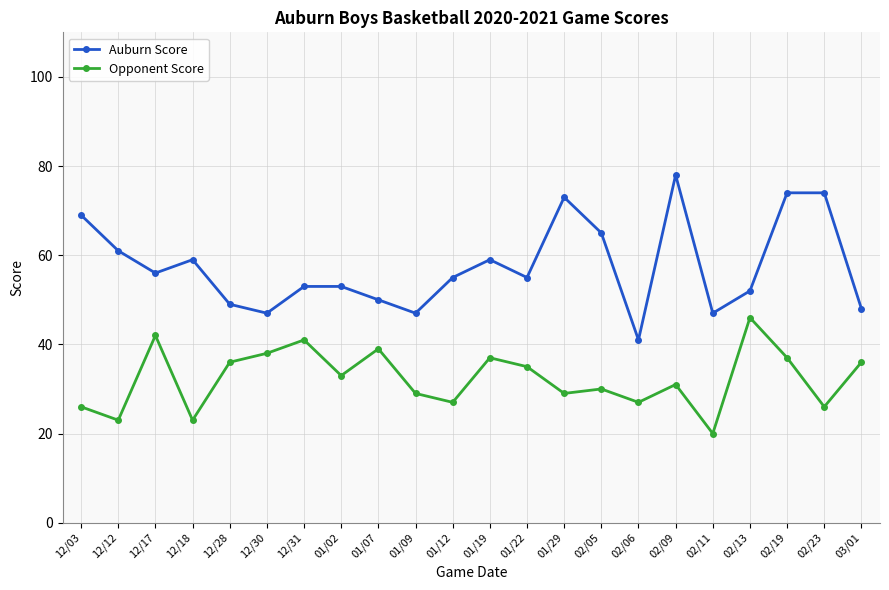

What is the sum of the Opponent Score values at 12/18 and 02/06?

50